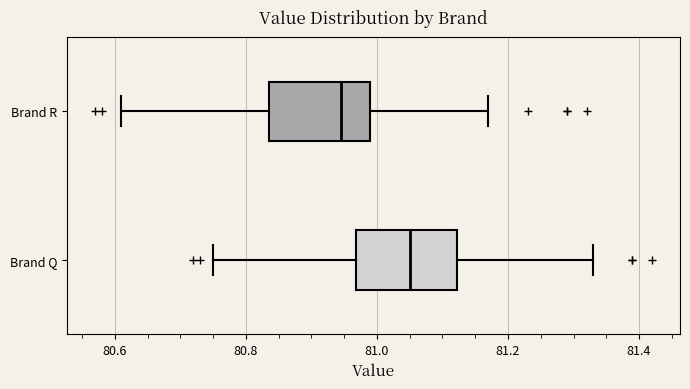

Reading bottom to top, transcribe this box plot: for each box, give where its median line is, the range the box spans, and where its two whiskers end, as read against the x-axis. The values are not printed on the chart, so give them approximately, as read against the axis.

Brand Q: median 81.06, box 80.96 to 81.12, whiskers 80.76 to 81.34
Brand R: median 80.94, box 80.84 to 81.00, whiskers 80.62 to 81.18